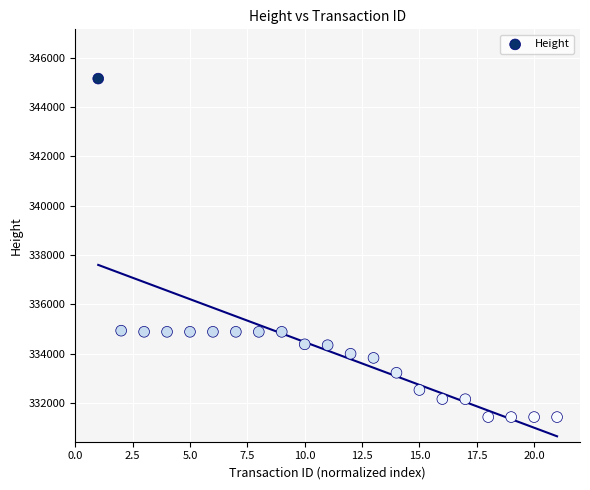

What is the range of Y values (max minus min)?

13740